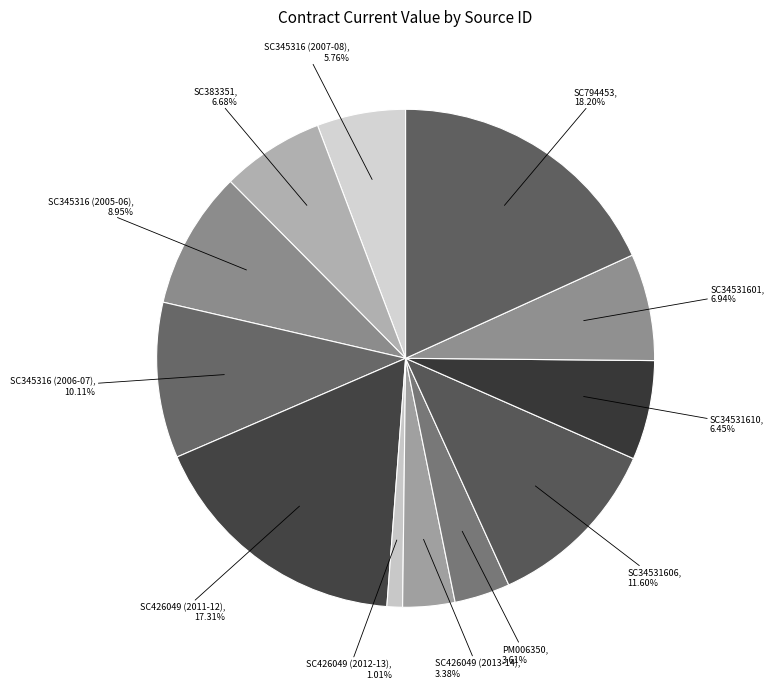

Which category has the biggest portion of the pie?

SC794453